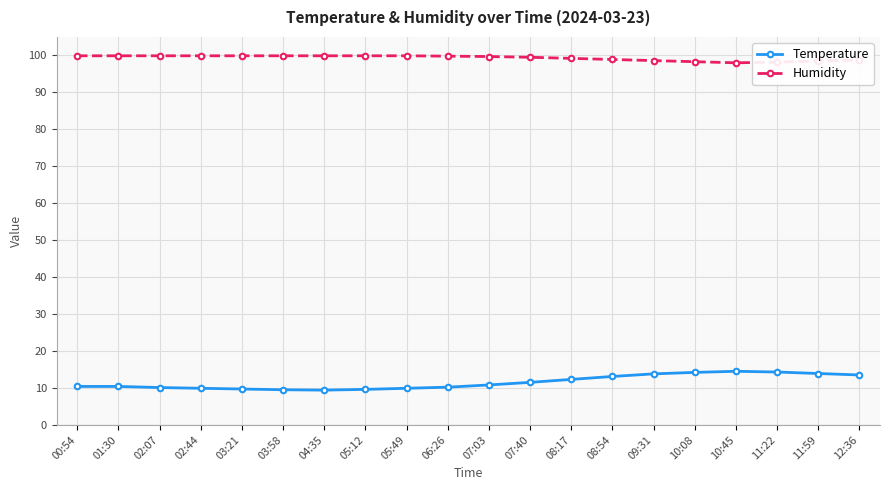

What is the value of the Humidity point at the 10th from the left?

99.8